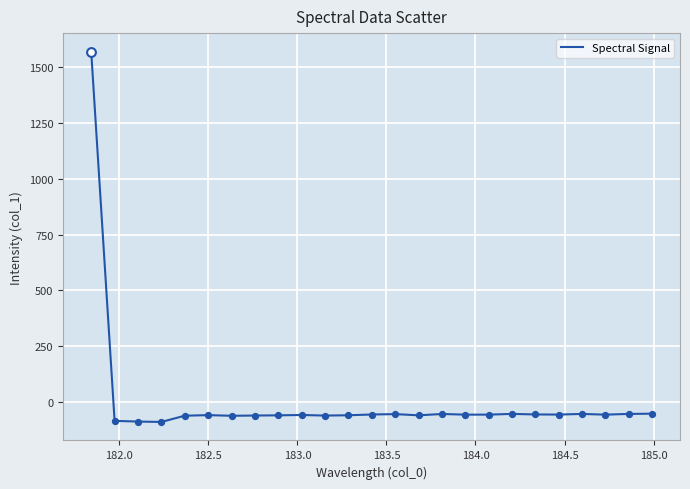

What is the smallest value displayed?

-90.3